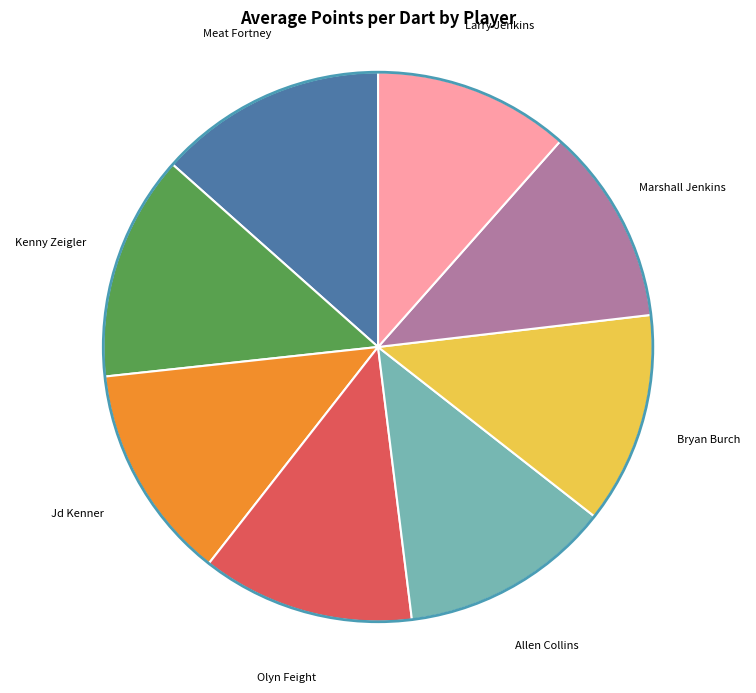

Is there any slice that represents more than half of the pie?

No